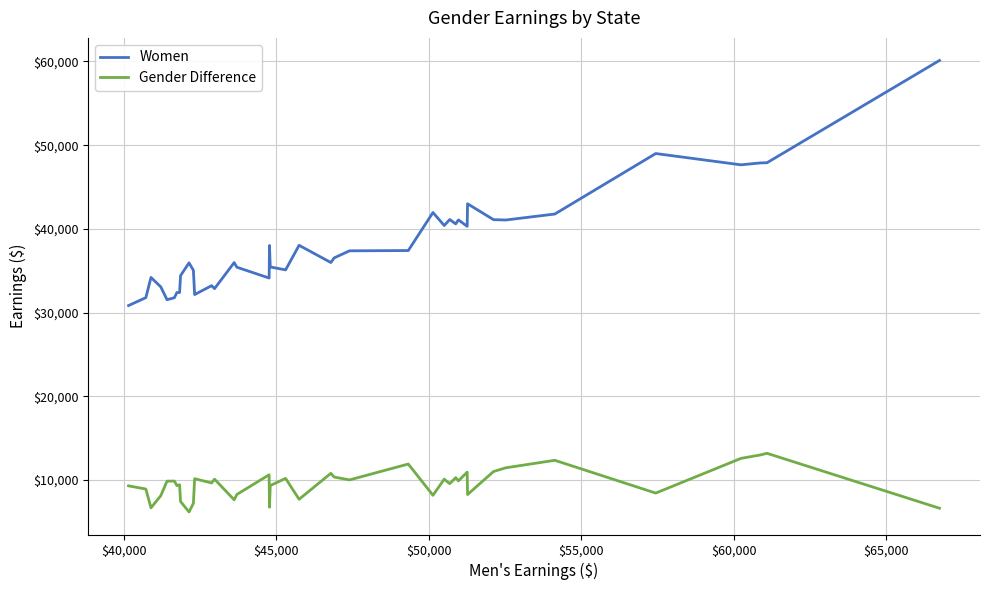

What is the smallest value displayed?

6196